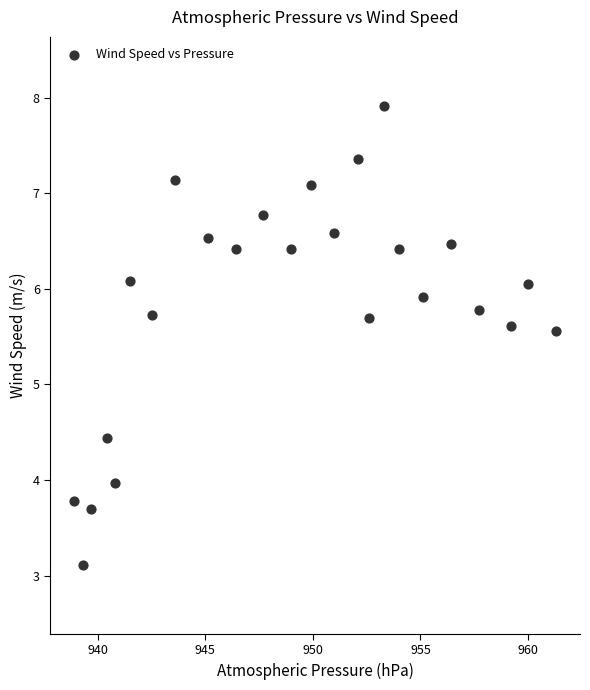

What is the range of X values (max minus min)?

22.4